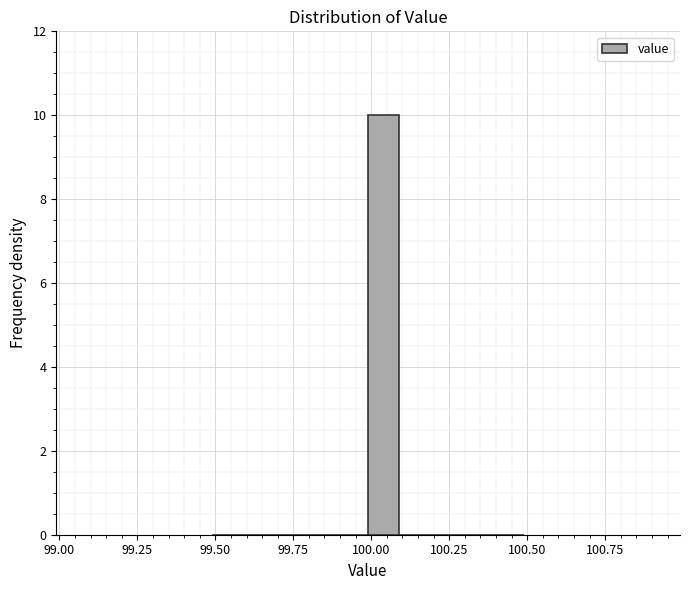

Read against the x-axis, roughly where is the centre of the tallest bar?

100.05